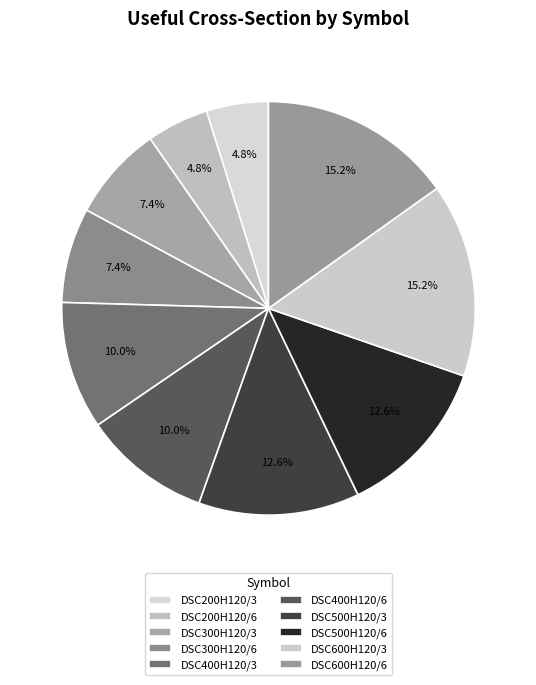

Does DSC500H120/6 account for over 50% of the chart?

No